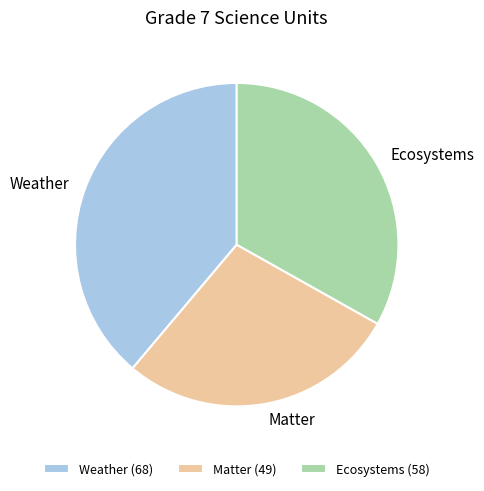

Does Ecosystems represent more than half of the total?

No